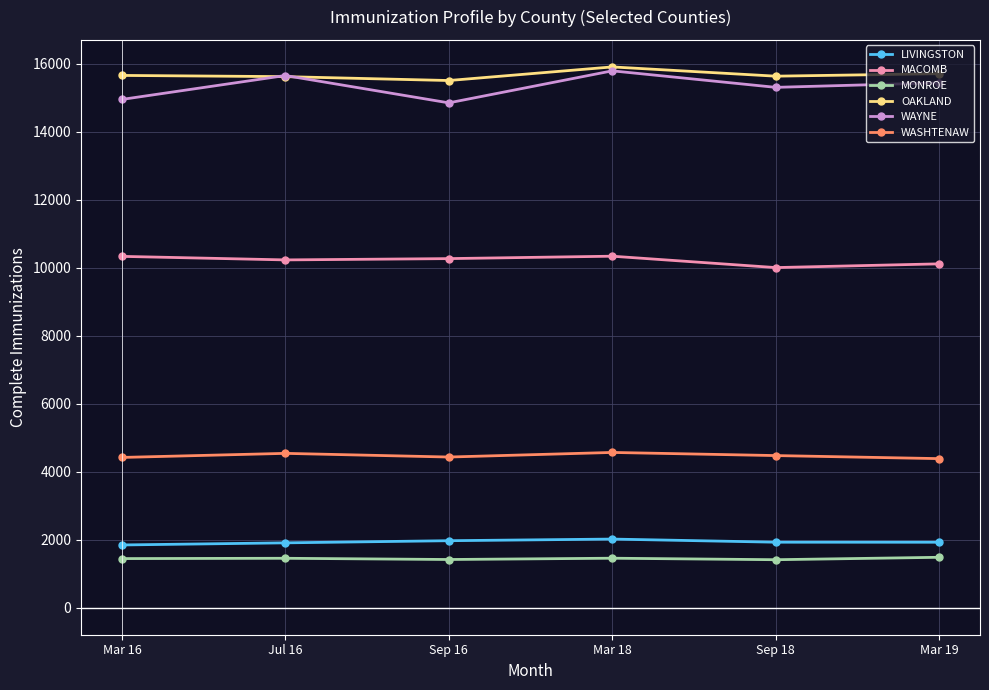

What is the value of the MACOMB point at the 6th from the left?

10113